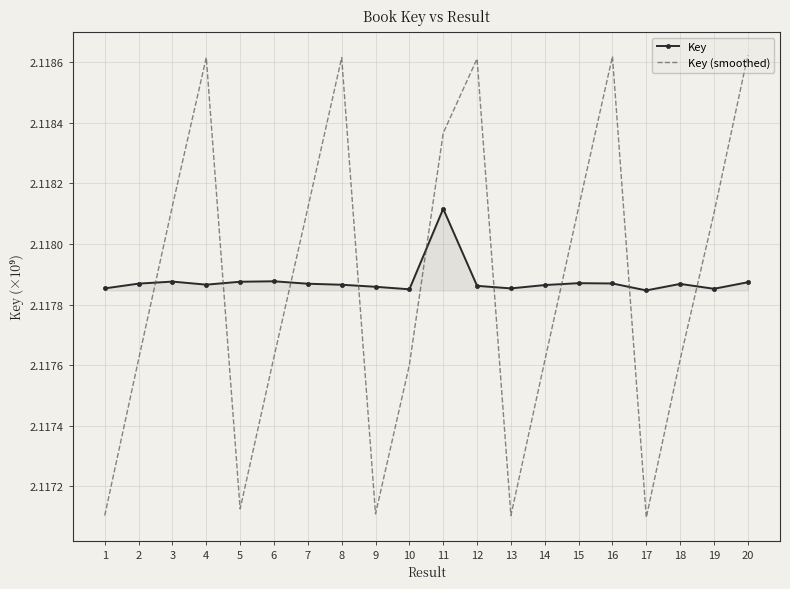

Is the value of Key at 13 greater than the value of Key (smoothed) at 3?

No